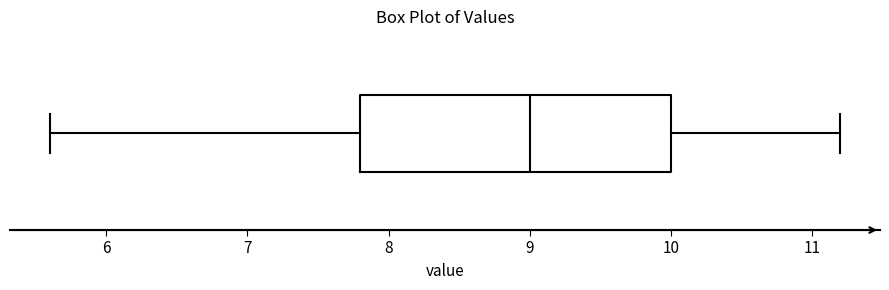

Where does the median line of the box sit on the x-axis? The values are not printed on the chart, so give them approximately, as read against the axis.

9.0